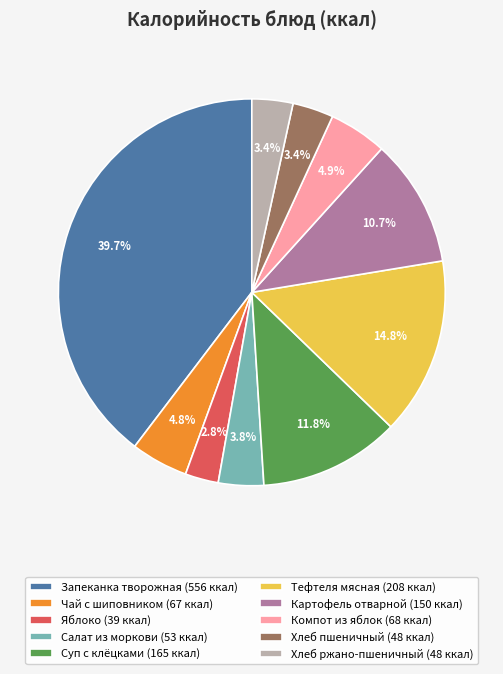

Does Чай с шиповником (67 ккал) account for over 50% of the chart?

No